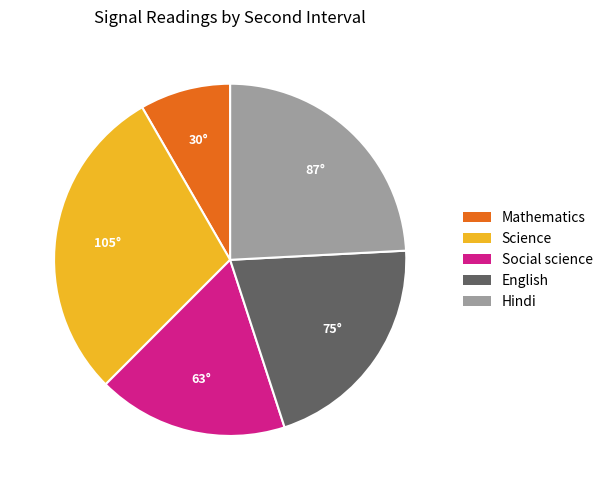

Is there a majority slice in this chart?

No